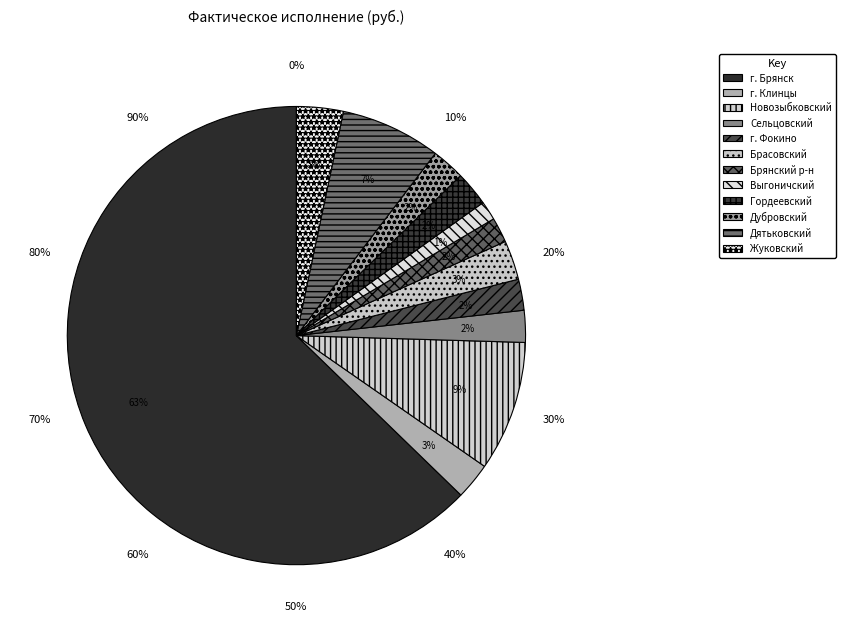

What is the largest slice in the pie chart?

Городской округ город Брянск